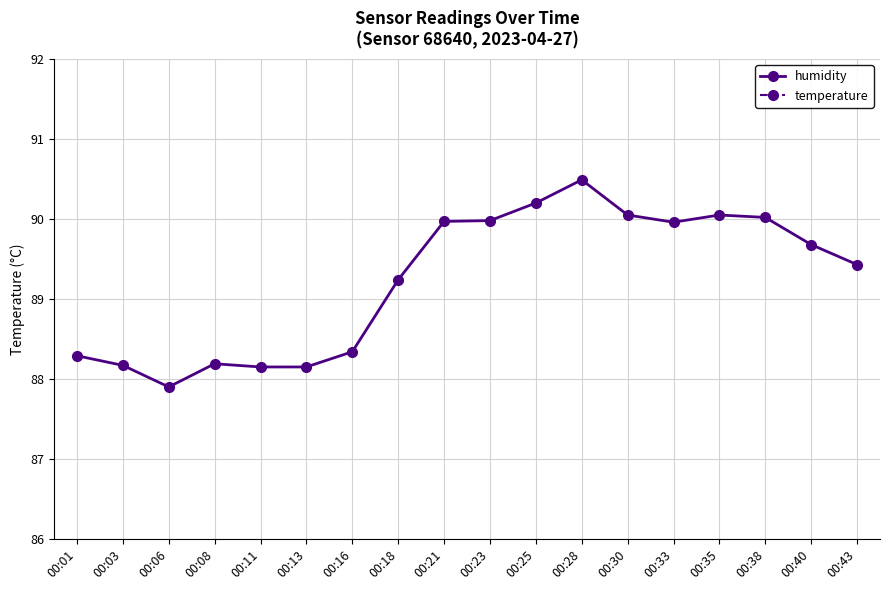

Where is the first local maximum for humidity?

00:08